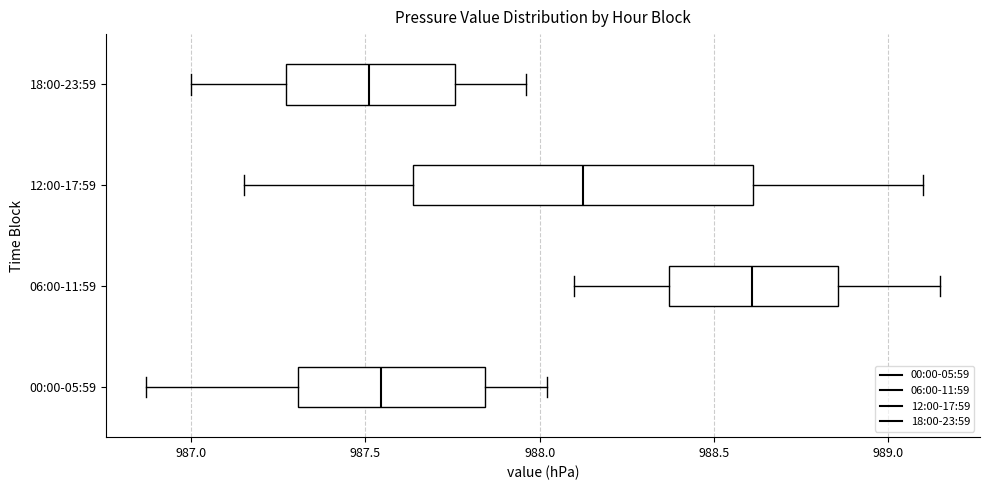

Where is the right edge of the box for 12:00-17:59 on the x-axis? The values are not printed on the chart, so give them approximately, as read against the axis.

988.60